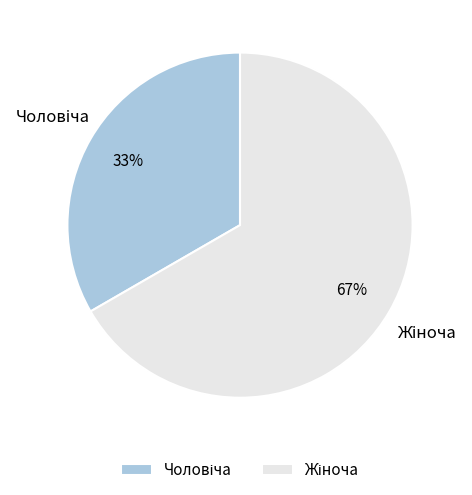

Is there a majority slice in this chart?

Yes